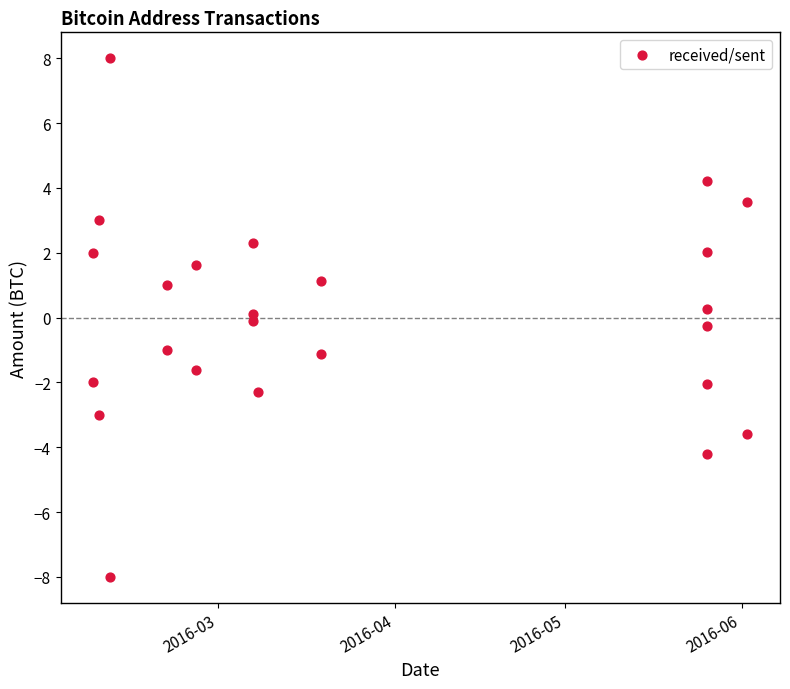

What is the range of Y values (max minus min)?

16.0